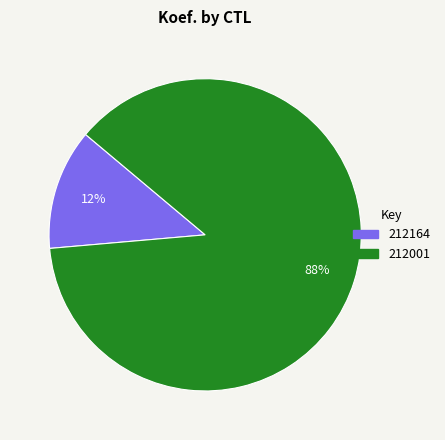

Does 212164 account for over 50% of the chart?

No